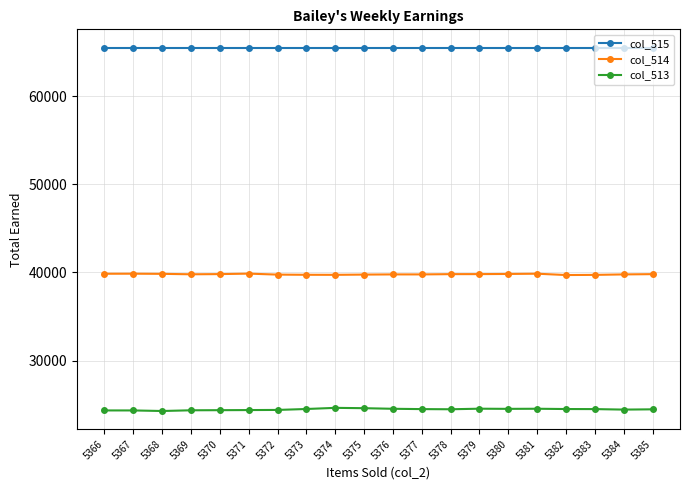

Rank the series by their maximum value, from highest to lowest.

col_515, col_514, col_513